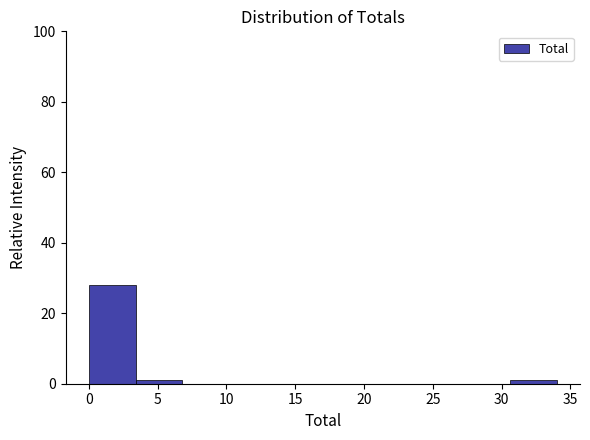

Which range on the x-axis has the tallest bar?

0.0 to 3.4